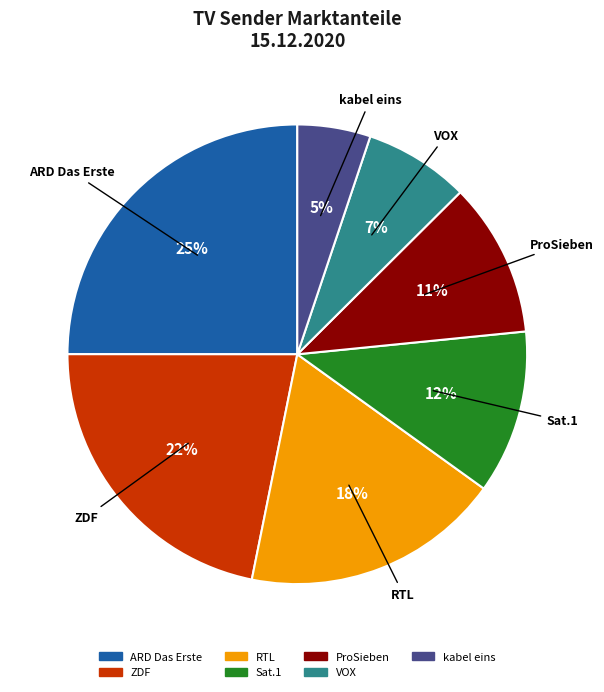

How many segments does this pie chart have?

7